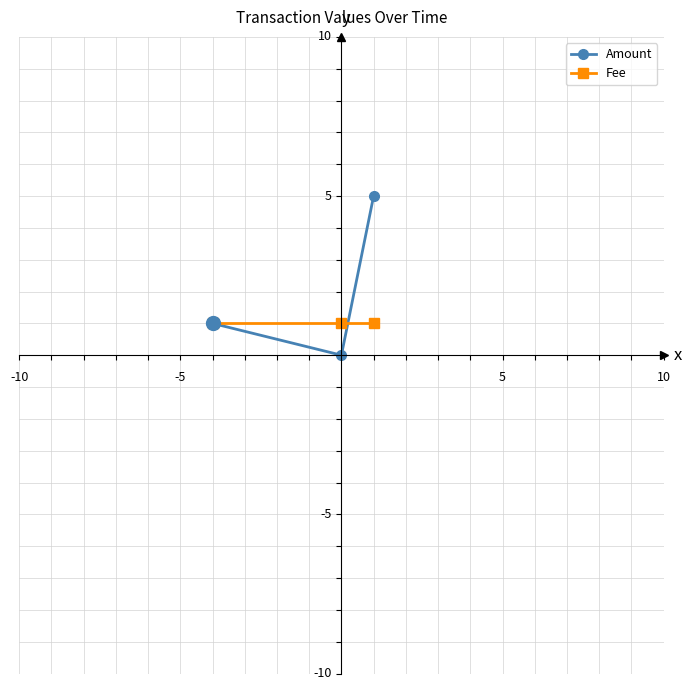

What is the value of the Fee point at the 2nd from the left?

1